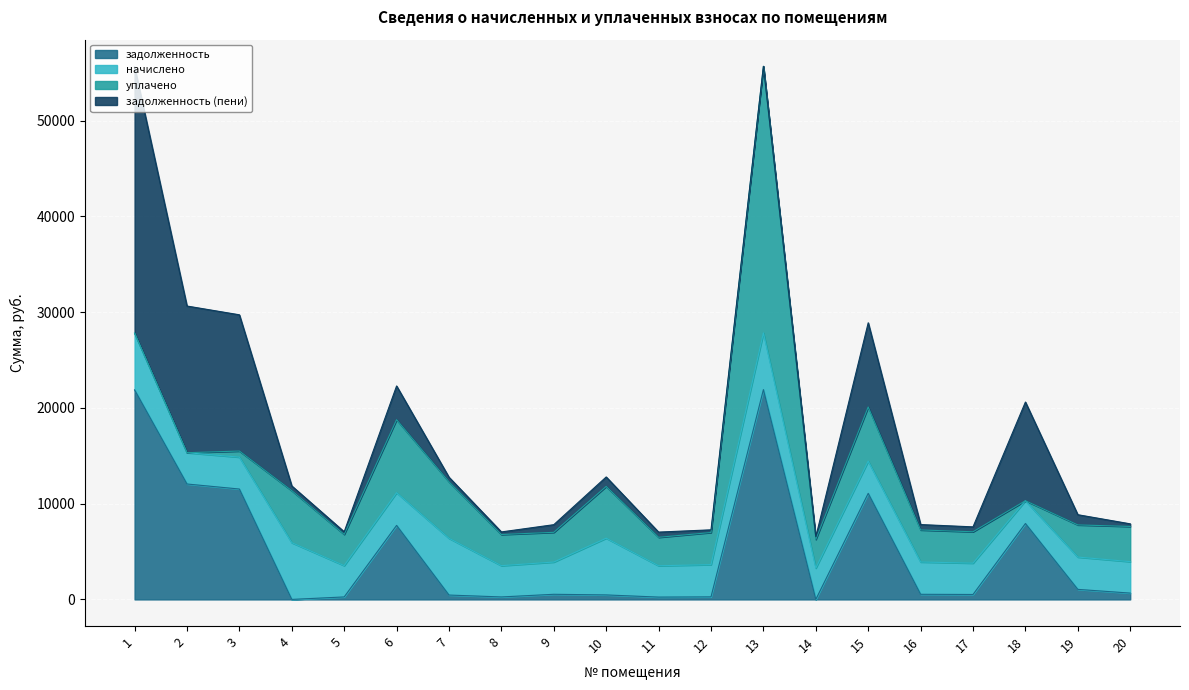

Where is задолженность nearest to the value 10957?

15